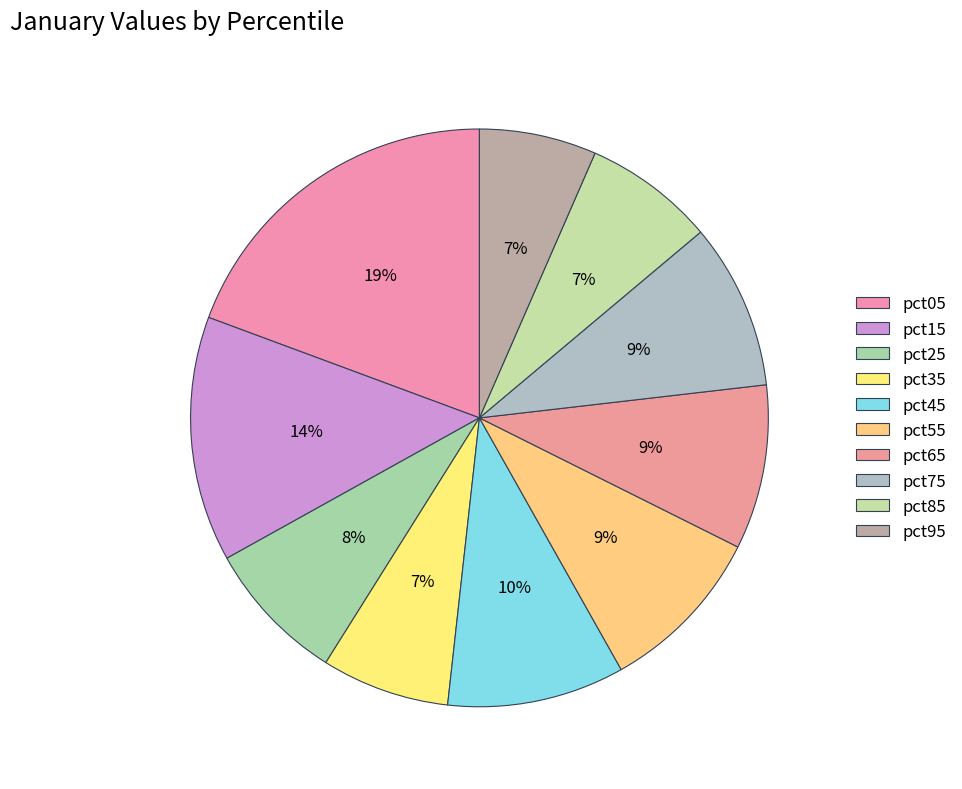

Combined, do pct85 and pct25 account for over 50%?

No